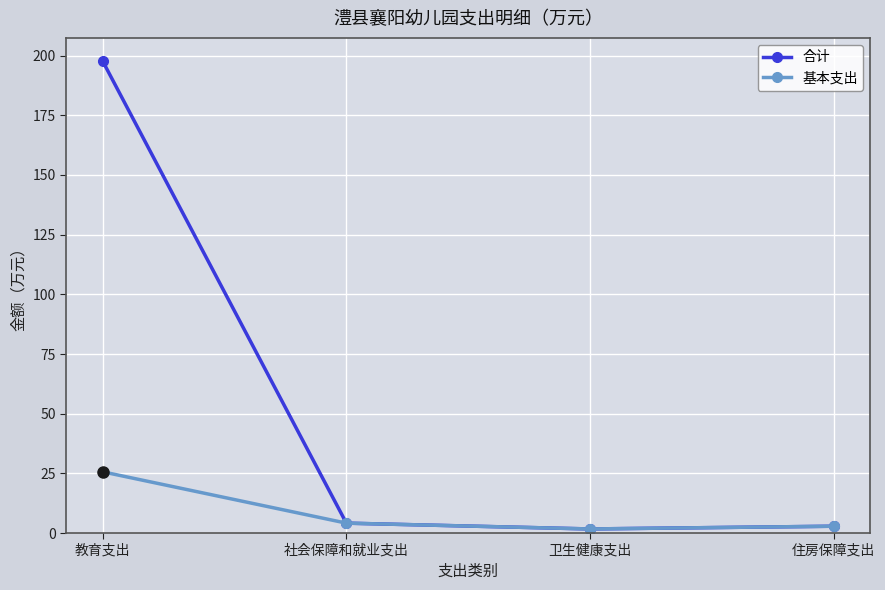

Rank the series by their maximum value, from highest to lowest.

合计, 基本支出